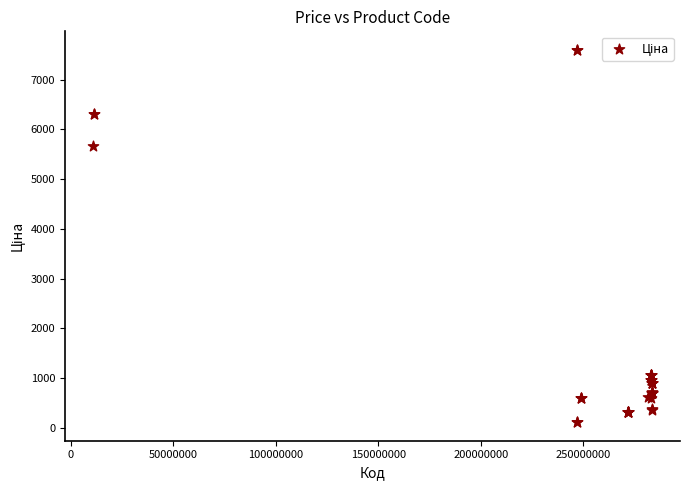

What Y value in the scatter plot is closest to 3855?

5673.8